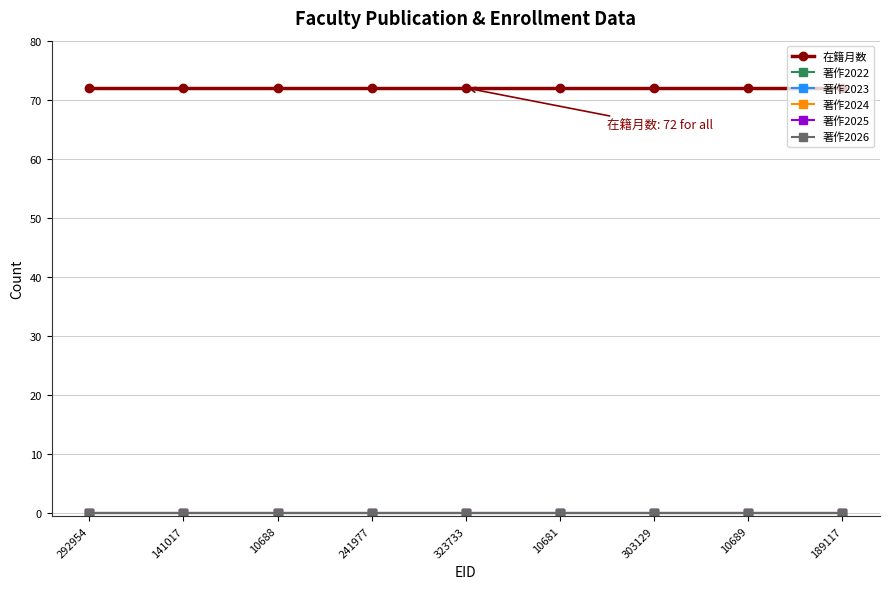

Is this an area chart (filled region under the line)?

No